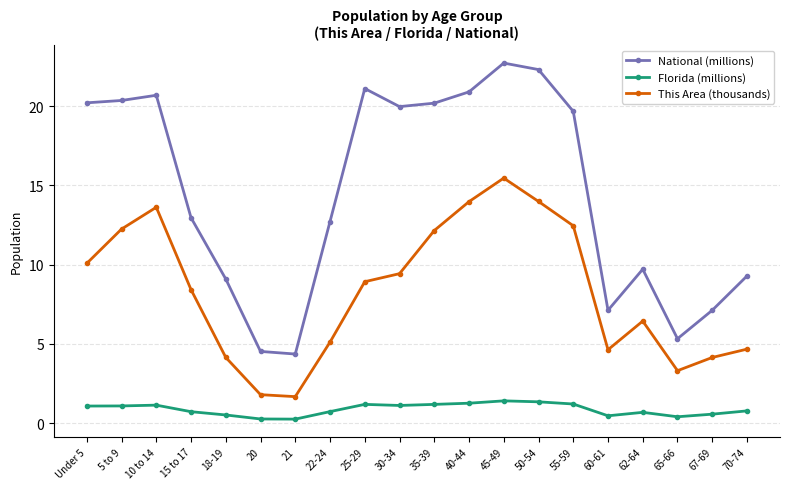

What is the sum of all Florida (millions) values?

17.3